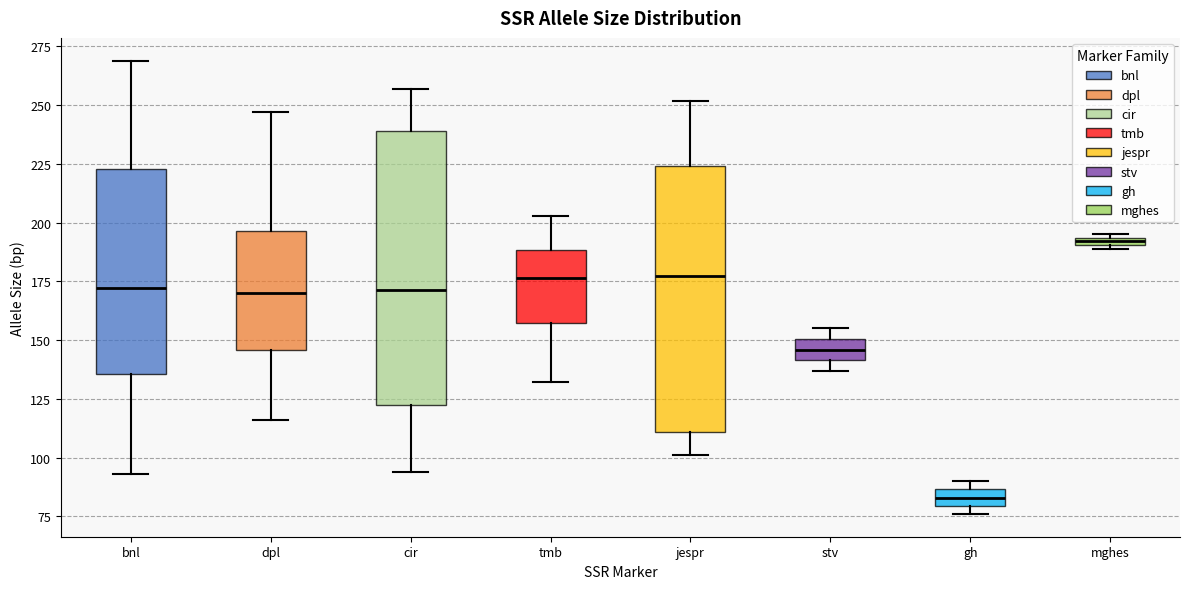

Where is the upper edge of the box for mghes on the y-axis? The values are not printed on the chart, so give them approximately, as read against the axis.

195